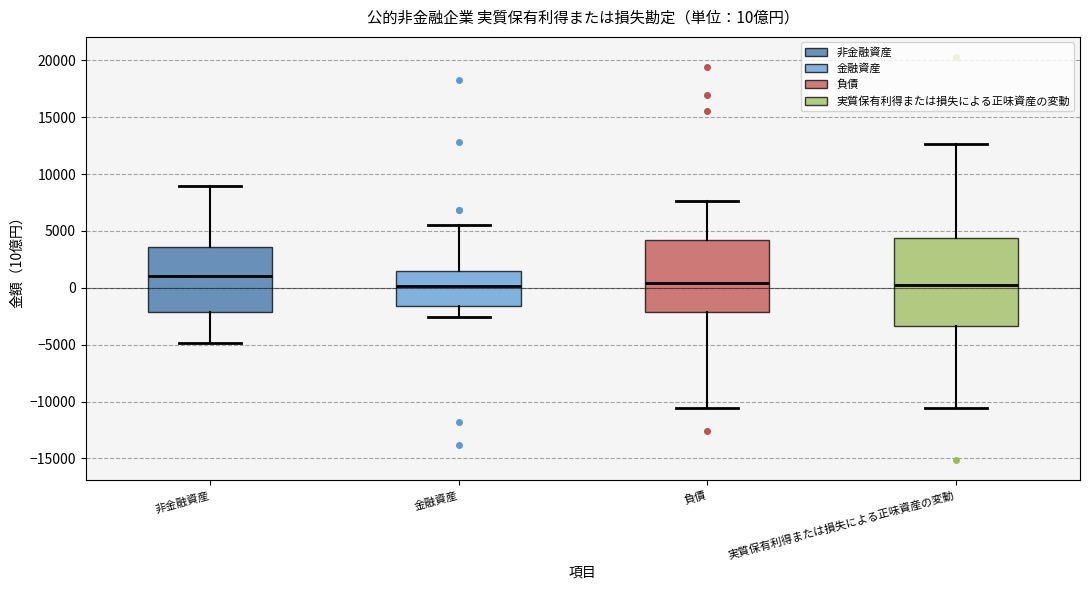

Which box is the tallest, from its lower edge to its upper edge?

実質保有利得または損失による正味資産の変動